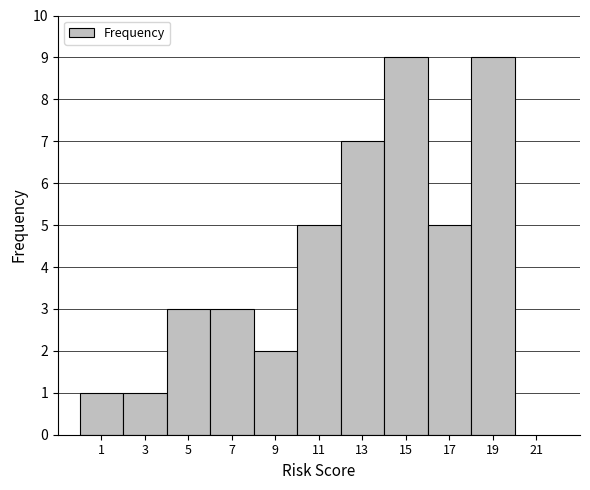

Reading left to right, list every bar in this chart as the range it spans on the x-axis followed by its height. The values are not printed on the chart, so give them approximately, as read against the axis.

0 to 2: 1
2 to 4: 1
4 to 6: 3
6 to 8: 3
8 to 10: 2
10 to 12: 5
12 to 14: 7
14 to 16: 9
16 to 18: 5
18 to 20: 9